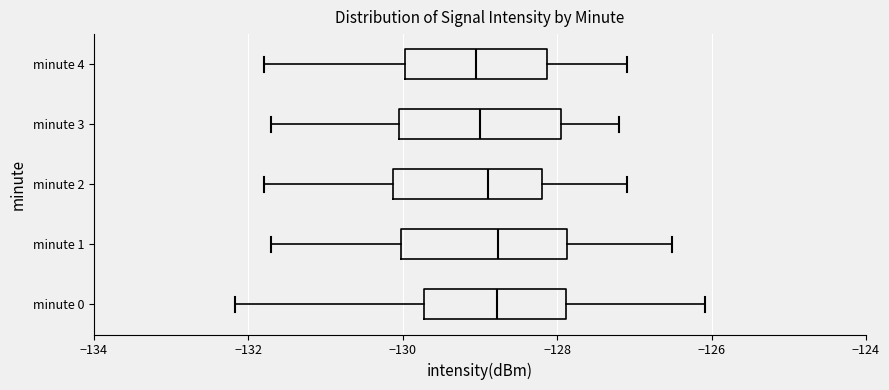

Reading bottom to top, transcribe this box plot: for each box, give where its median line is, the range the box spans, and where its two whiskers end, as read against the x-axis. The values are not printed on the chart, so give them approximately, as read against the axis.

minute 0: median -128.8, box -129.8 to -127.8, whiskers -132.2 to -126.0
minute 1: median -128.8, box -130.0 to -127.8, whiskers -131.8 to -126.6
minute 2: median -128.8, box -130.2 to -128.2, whiskers -131.8 to -127.0
minute 3: median -129.0, box -130.0 to -128.0, whiskers -131.6 to -127.2
minute 4: median -129.0, box -130.0 to -128.2, whiskers -131.8 to -127.0